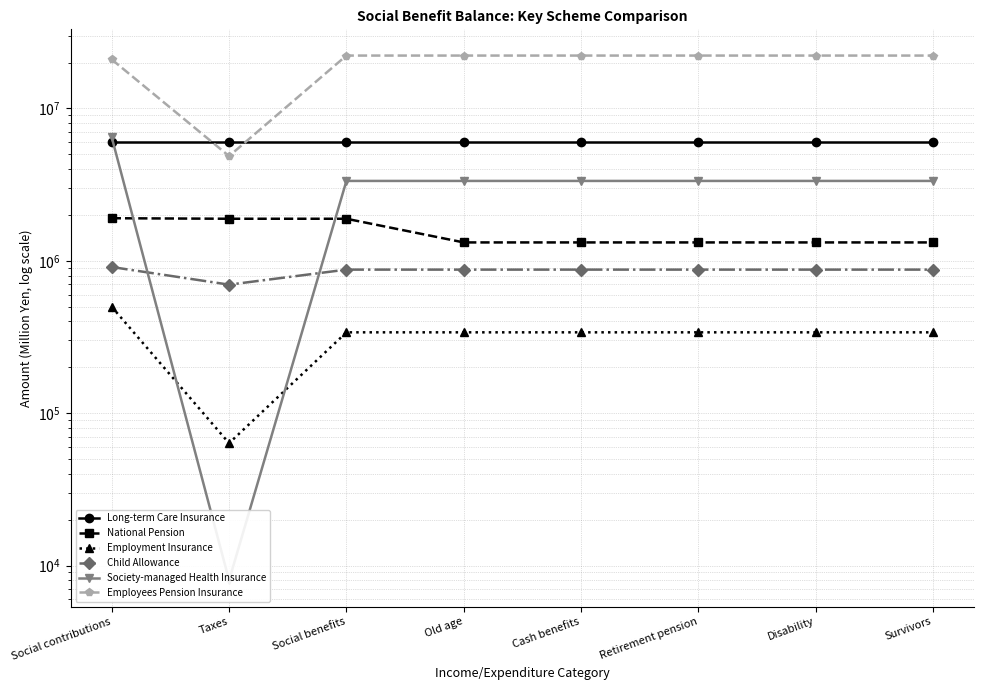

Which category has the highest value in the Child Allowance series?

Social contributions